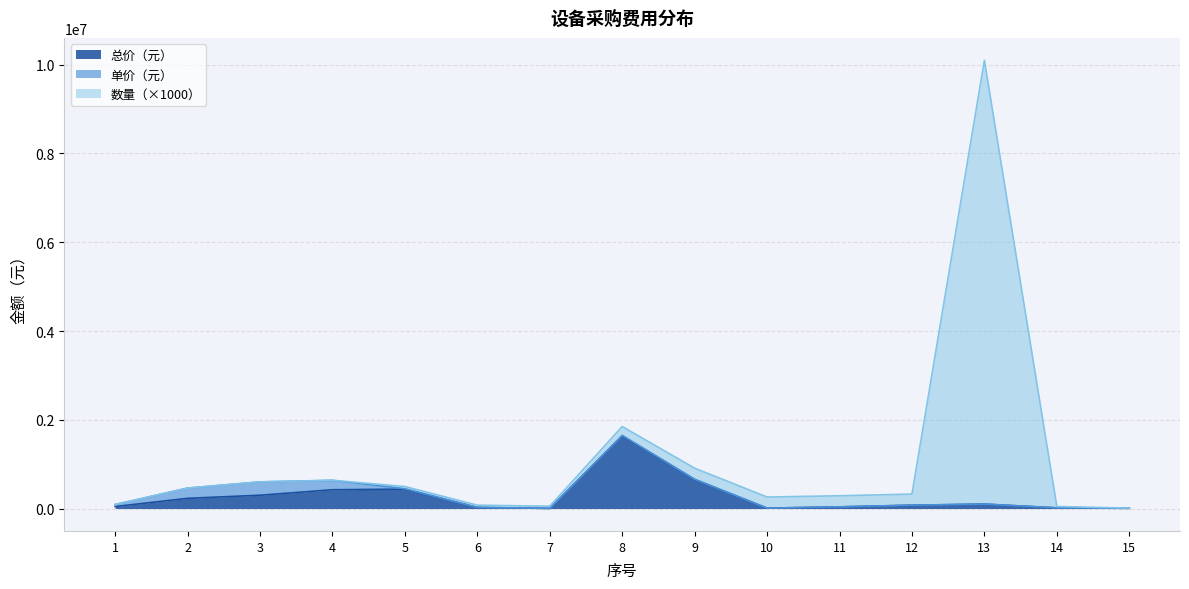

What is the value of the 数量 point at the 14th from the left?

45500